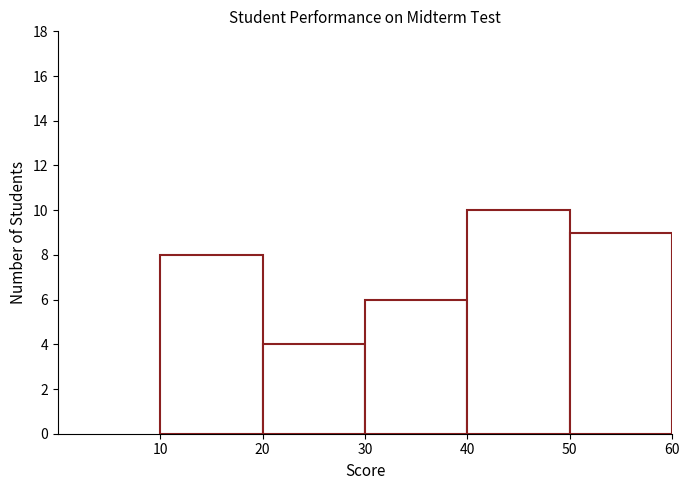

How tall is the bar that spans 40 to 50 on the x-axis? The values are not printed on the chart, so give them approximately, as read against the axis.

10